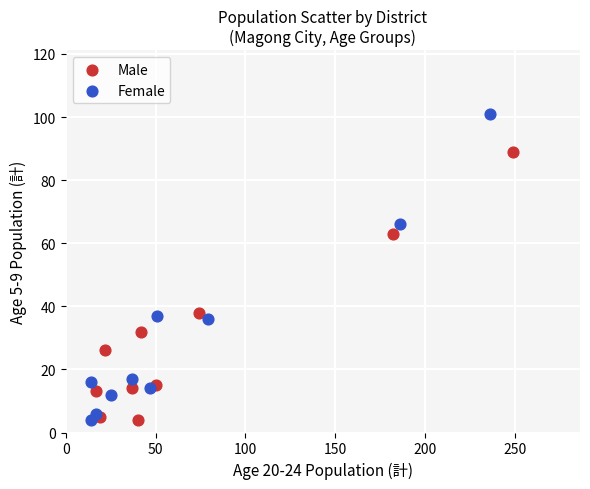

Which series reaches the maximum Y coordinate?

Female